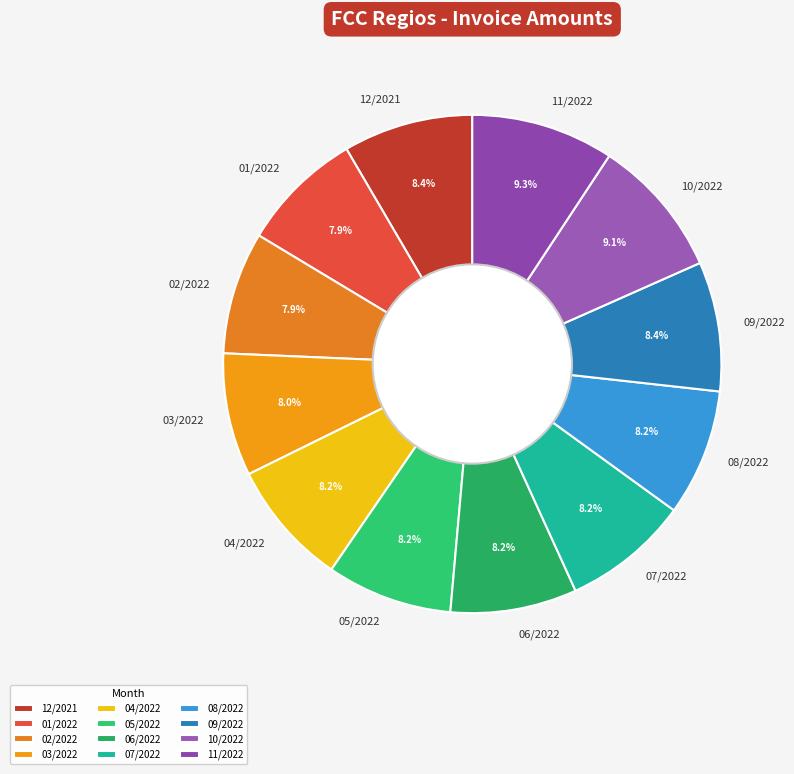

To the nearest percent, what is the combined percentage of 08/2022 and 05/2022?

16%